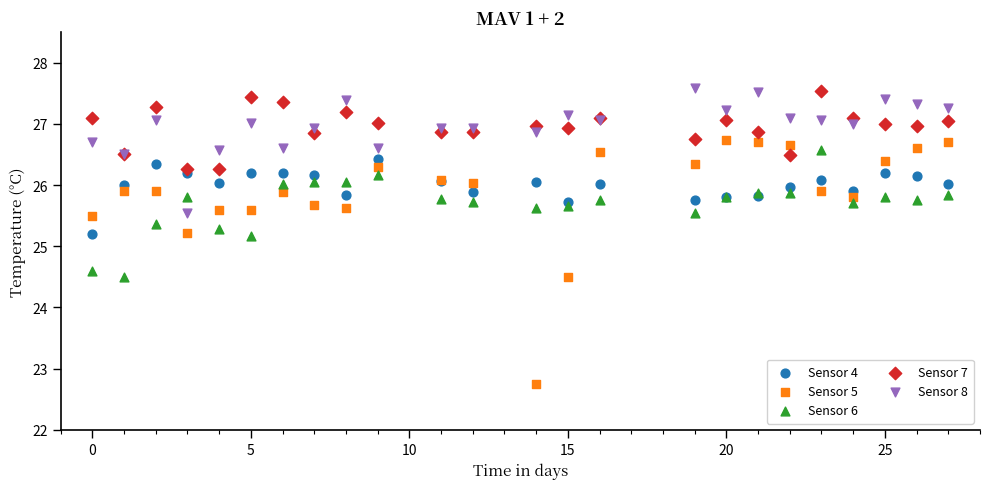

Which series contains the lowest Y value?

Sensor 5